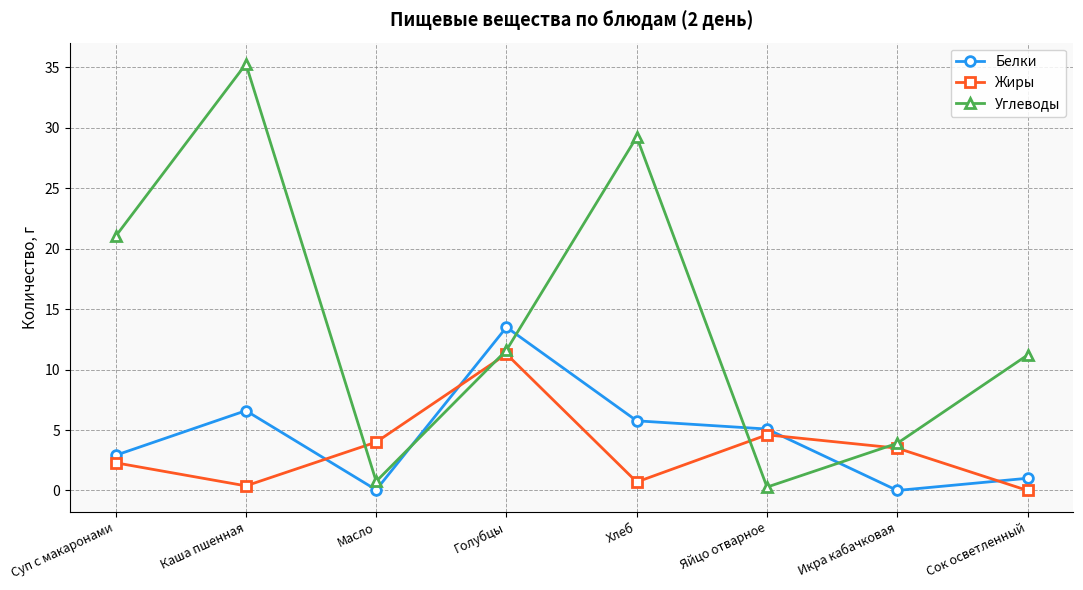

At which category does Углеводы reach its first local peak?

Каша пшенная